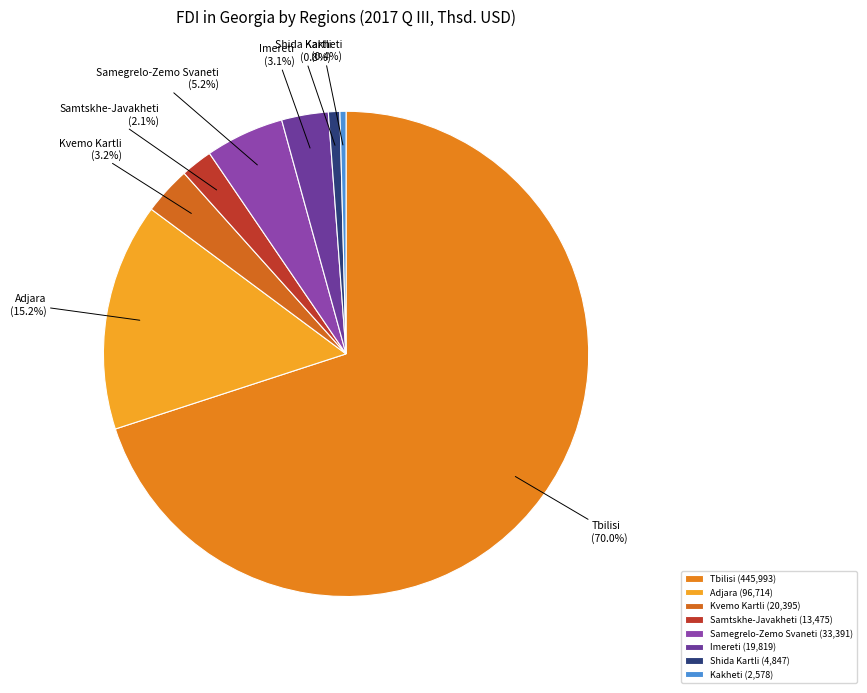

True or false: Kvemo Kartli accounts for 14% of the total.

False